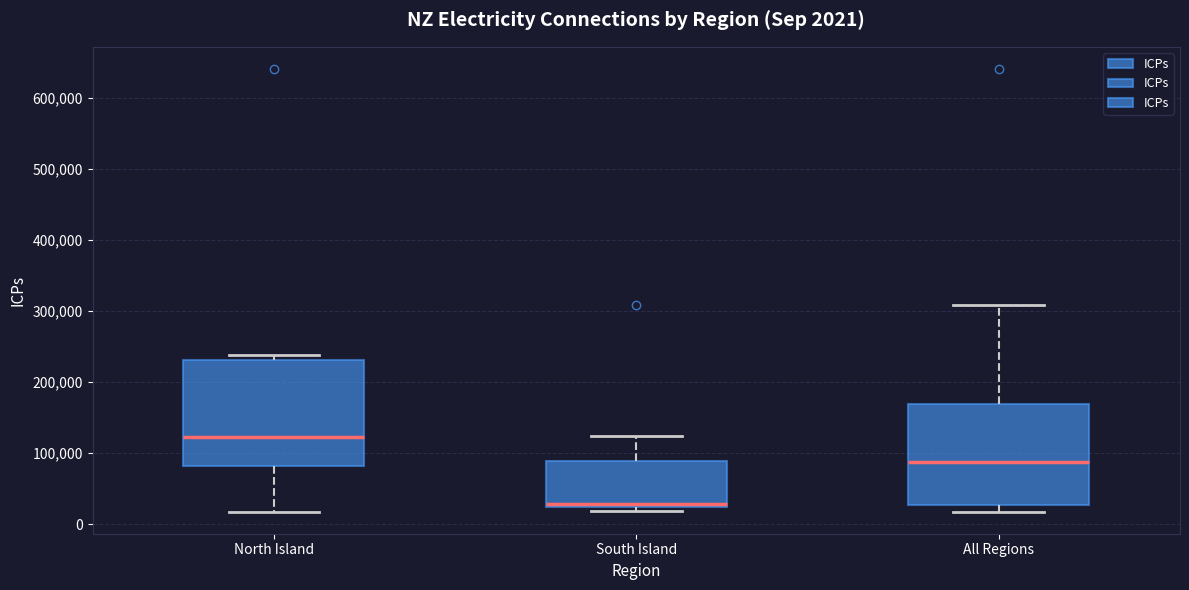

Which box has the lowest median line?

South Island